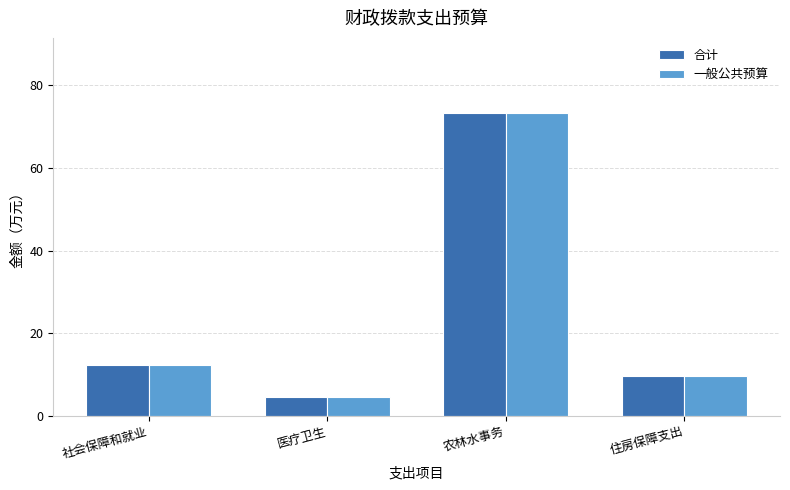

Reading left to right, what are all the values shown in this chart?

合计: 12.1	4.6	73.2	9.5
一般公共预算: 12.1	4.6	73.2	9.5